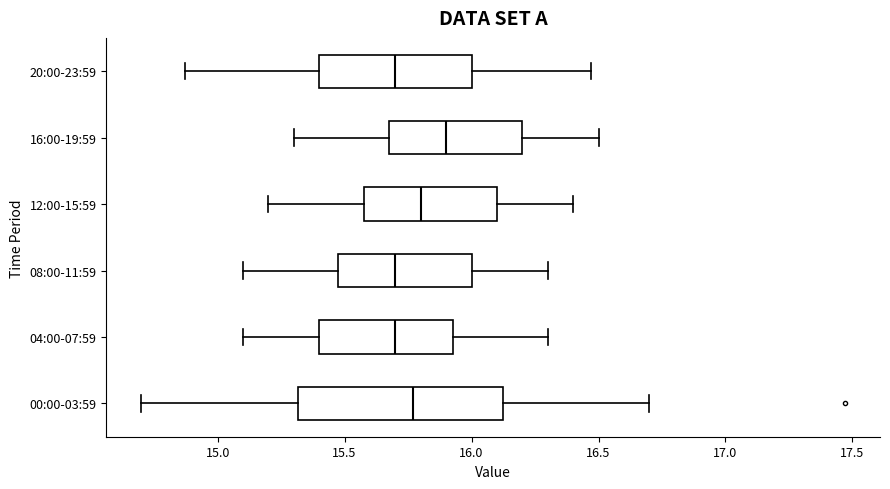

Where is the right edge of the box for 16:00-19:59 on the x-axis? The values are not printed on the chart, so give them approximately, as read against the axis.

16.20